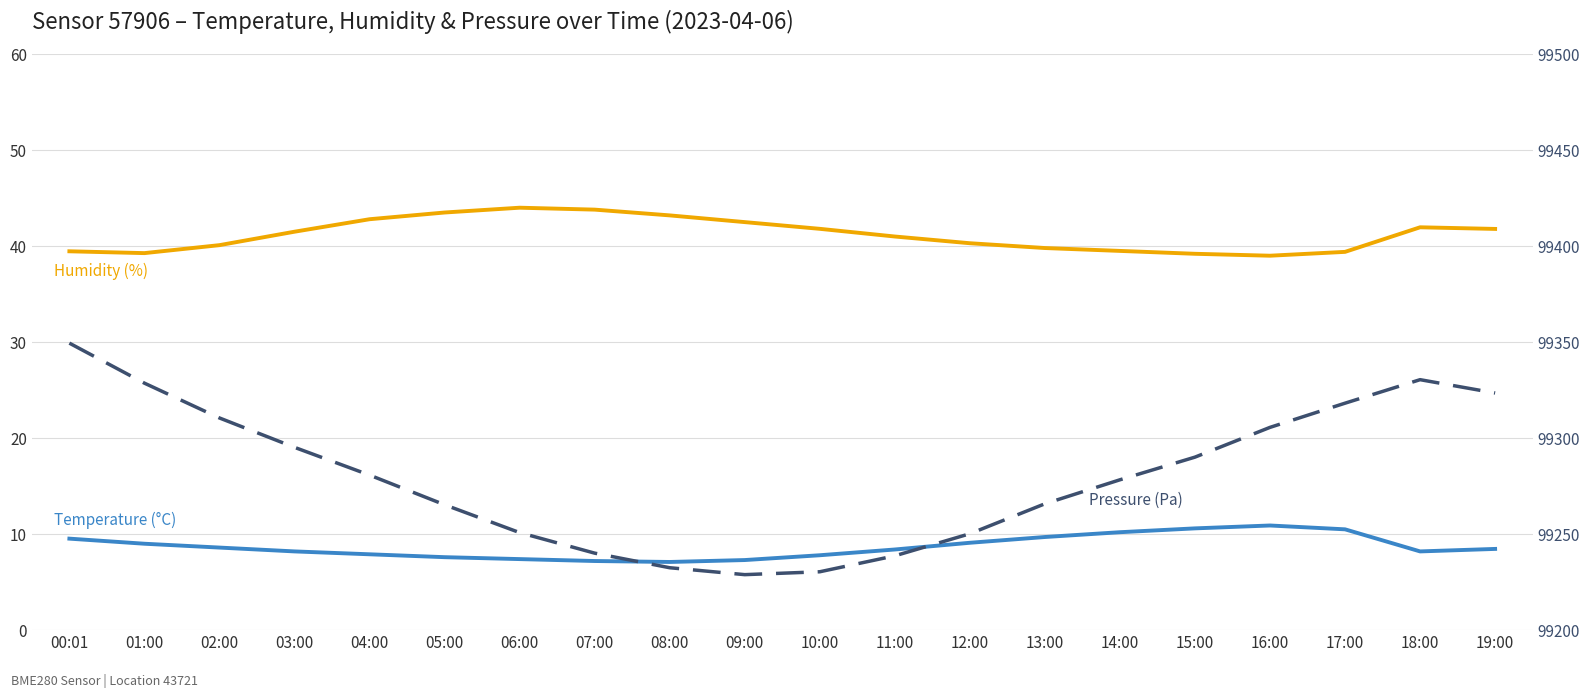

True or false: Humidity (%) and Pressure (Pa) cross at least once.

False